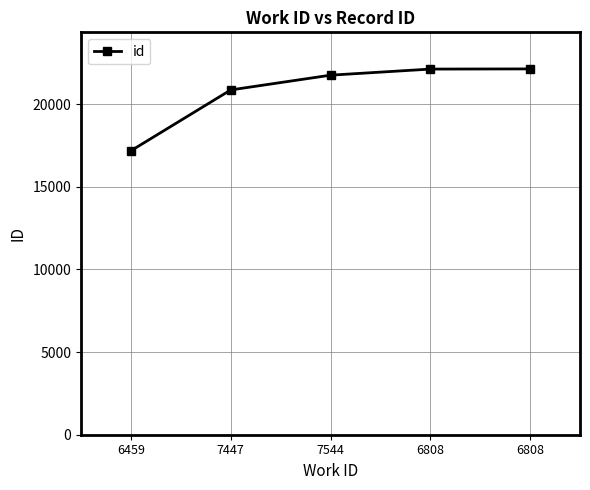

Rank the categories by value from highest to lowest.

6808, 6808, 7544, 7447, 6459